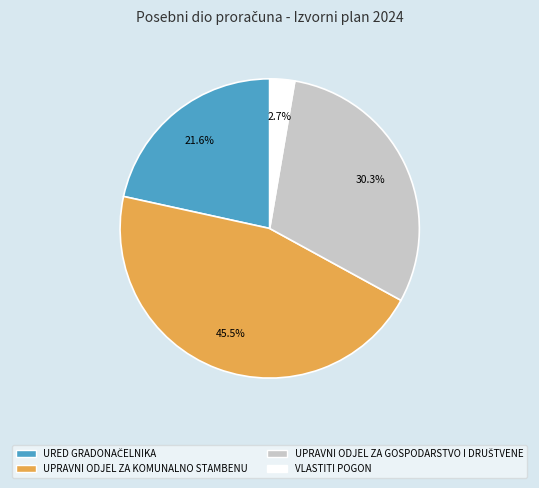

How many segments does this pie chart have?

4